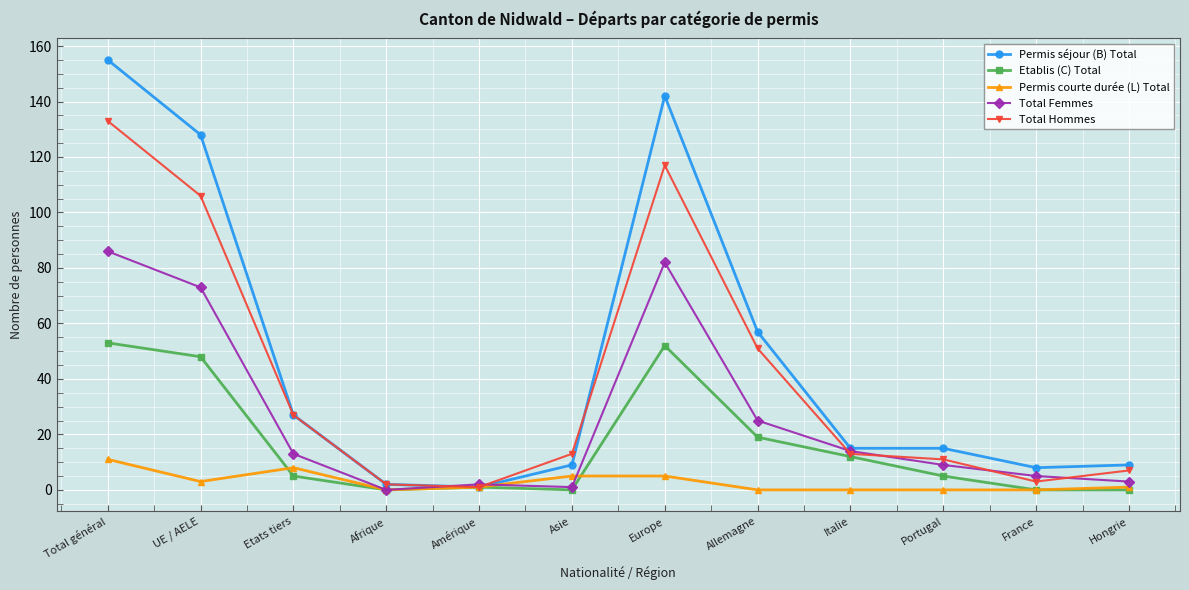

Reading left to right, extract all data points from this chart.

Permis séjour (B) Total: 155	128	27	2	1	9	142	57	15	15	8	9
Etablis (C) Total: 53	48	5	0	1	0	52	19	12	5	0	0
Permis courte durée (L) Total: 11	3	8	0	1	5	5	0	0	0	0	1
Total Femmes: 86	73	13	0	2	1	82	25	14	9	5	3
Total Hommes: 133	106	27	2	1	13	117	51	13	11	3	7